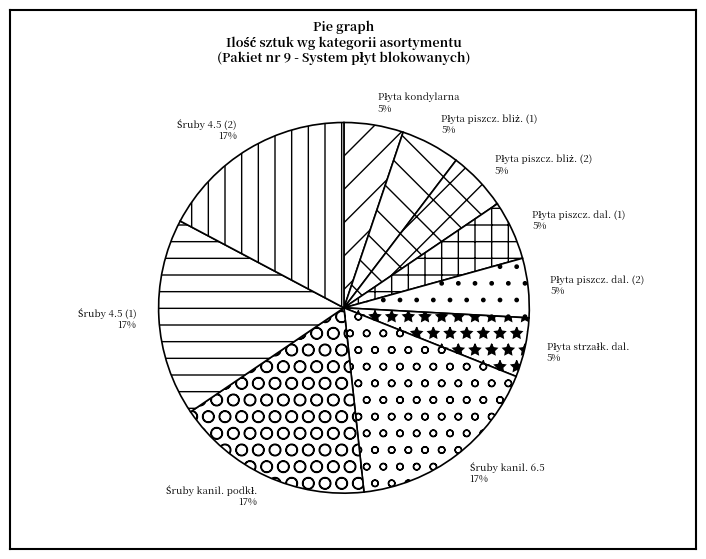

Is there any slice that represents more than half of the pie?

No